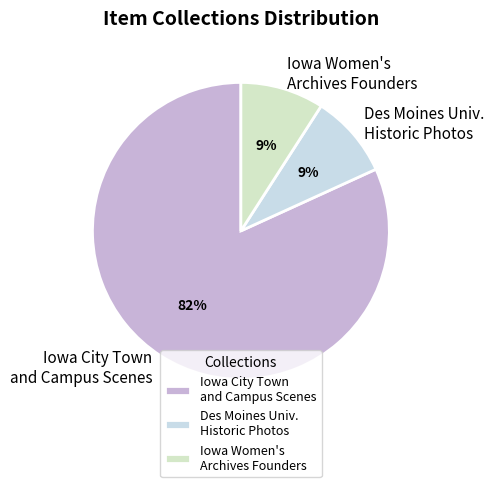

How many slices are in this pie chart?

3